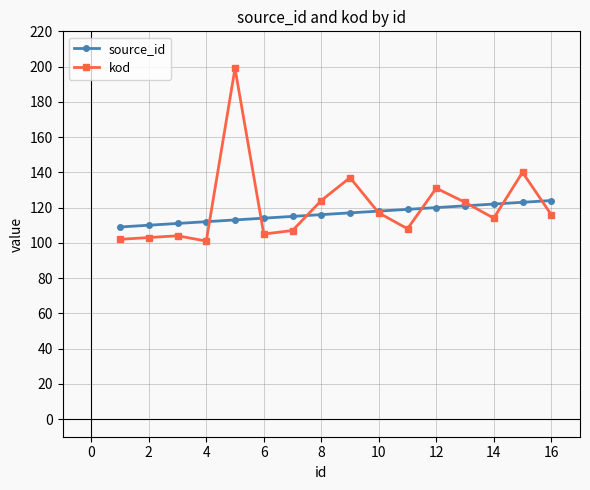

Rank the series by their maximum value, from lowest to highest.

source_id, kod